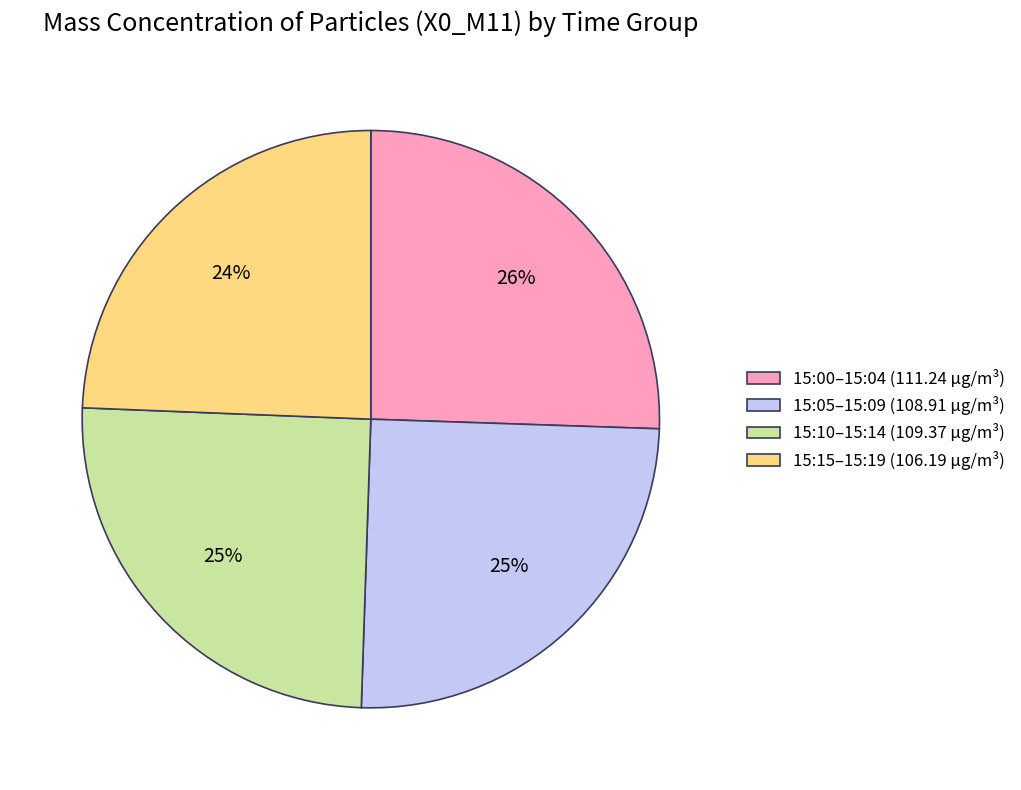

Approximately how many times larger is the value at 15:05–15:09 (108.91 µg/m³) compared to 15:15–15:19 (106.19 µg/m³)?

1.0